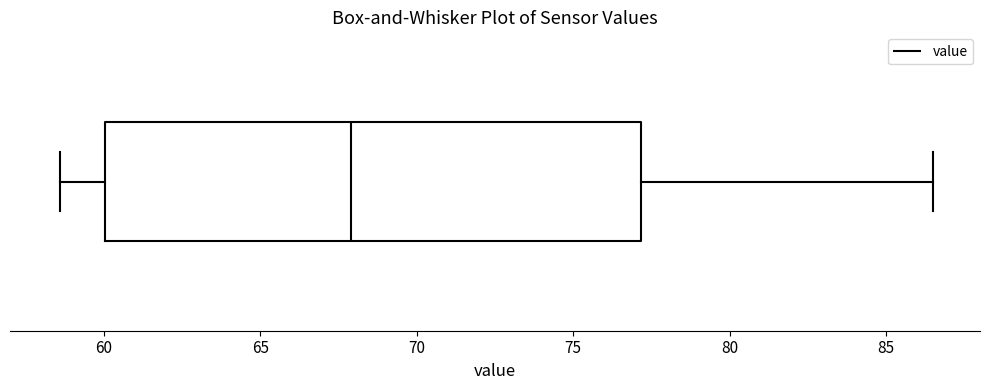

Where is the right edge of the box on the x-axis? The values are not printed on the chart, so give them approximately, as read against the axis.

77.0